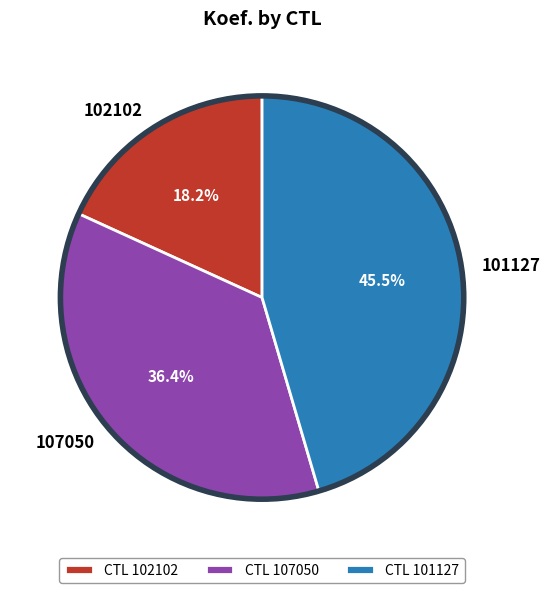

To the nearest percent, what portion does 107050 represent?

36%